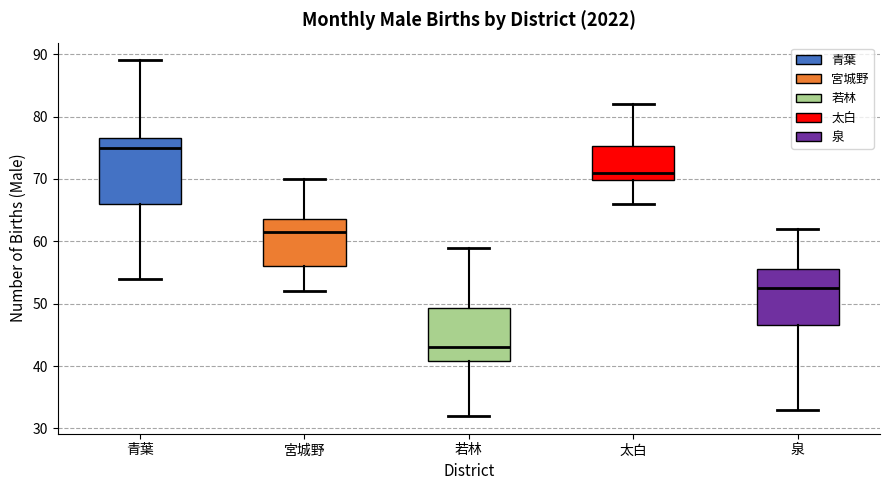

Reading left to right, read every box against the y-axis: the position of its median line, the range the box covers, and the ends of its whiskers. The values are not printed on the chart, so give them approximately, as read against the axis.

青葉: median 75, box 66 to 77, whiskers 54 to 89
宮城野: median 62, box 56 to 64, whiskers 52 to 70
若林: median 43, box 41 to 49, whiskers 32 to 59
太白: median 71, box 70 to 75, whiskers 66 to 82
泉: median 53, box 47 to 56, whiskers 33 to 62